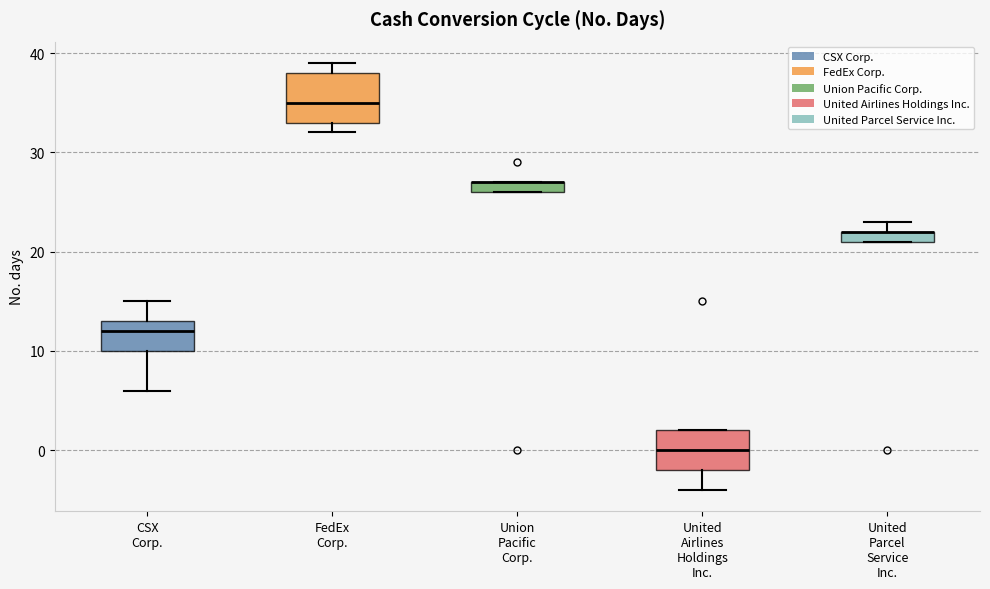

Comparing the boxes themselves (not the whiskers), which one is the tallest?

FedEx Corp.